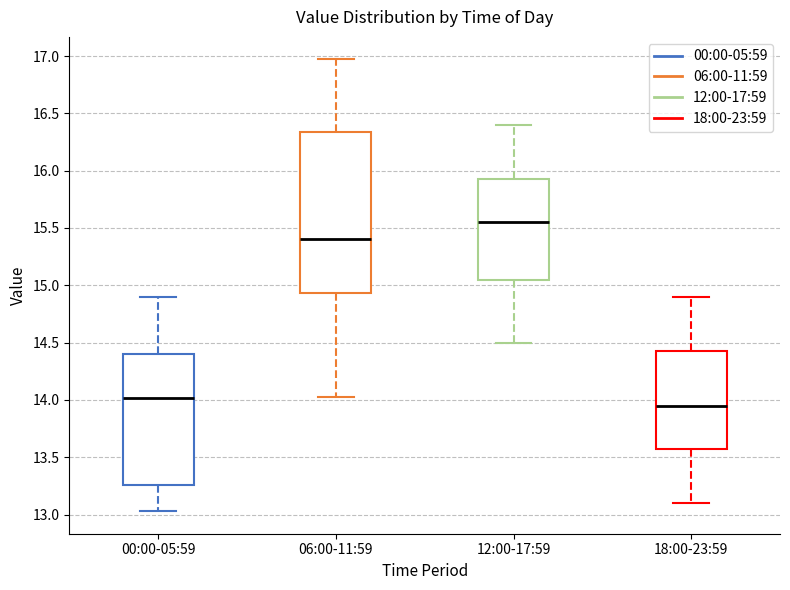

Reading left to right, transcribe this box plot: for each box, give where its median line is, the range the box spans, and where its two whiskers end, as read against the y-axis. The values are not printed on the chart, so give them approximately, as read against the axis.

00:00-05:59: median 14.00, box 13.25 to 14.40, whiskers 13.05 to 14.90
06:00-11:59: median 15.40, box 14.95 to 16.35, whiskers 14.05 to 16.95
12:00-17:59: median 15.55, box 15.05 to 15.95, whiskers 14.50 to 16.40
18:00-23:59: median 13.95, box 13.60 to 14.45, whiskers 13.10 to 14.90